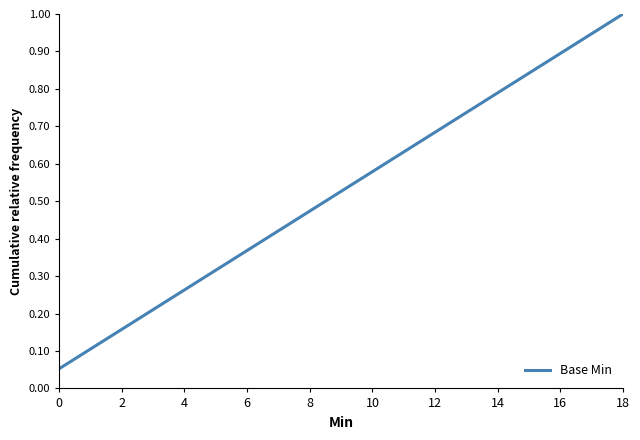

What is the difference between the maximum and minimum values?

0.9